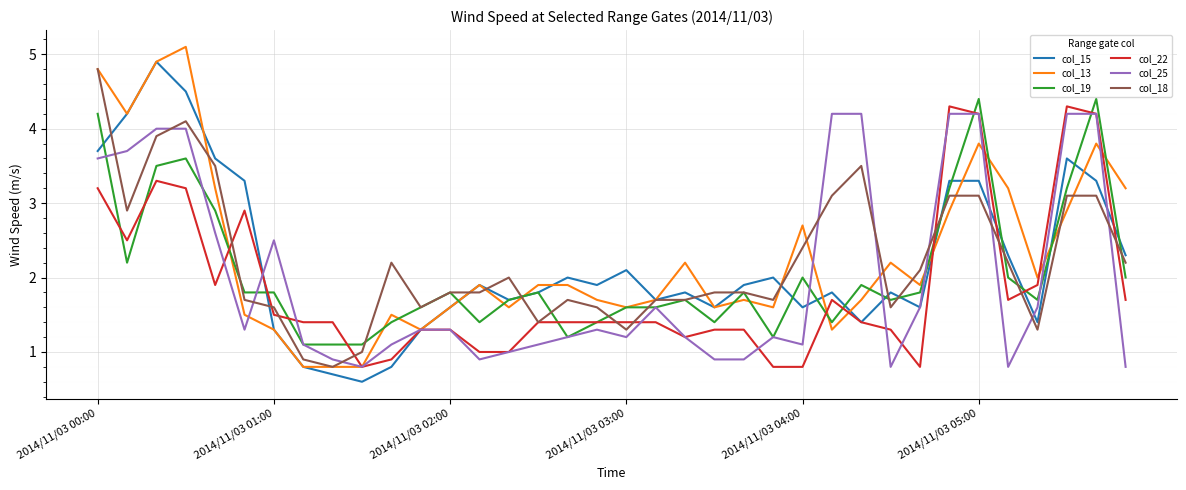

What is the greatest value displayed?

5.1